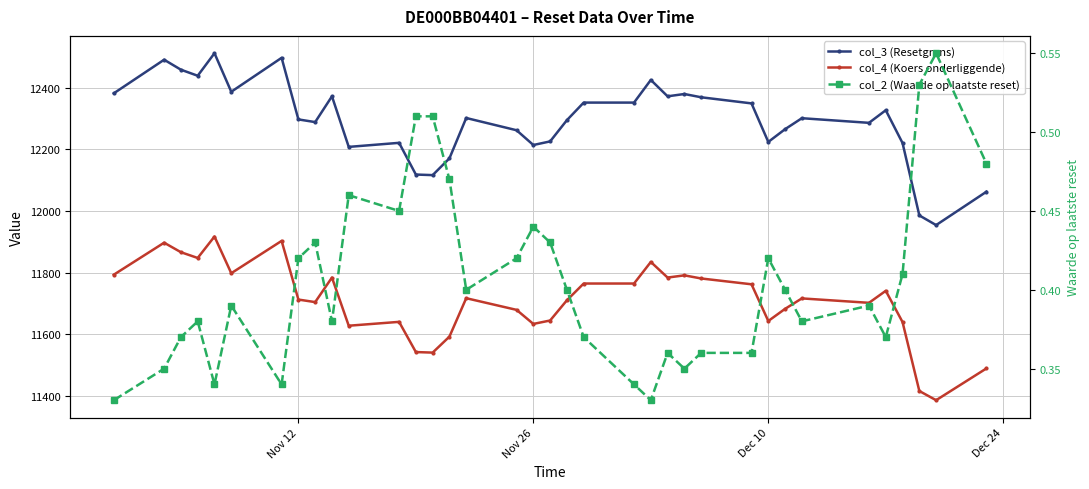

True or false: col_2 (Waarde op laatste reset) has a value of 0.1 at 21.

False